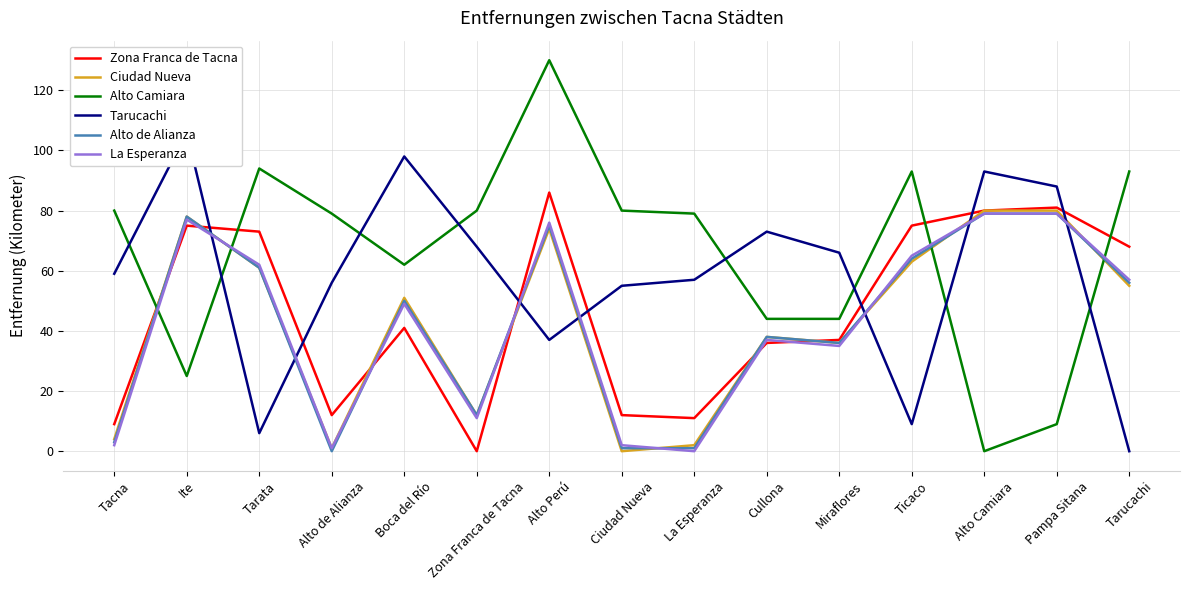

At how many categories does at least one series exceed 109?

1